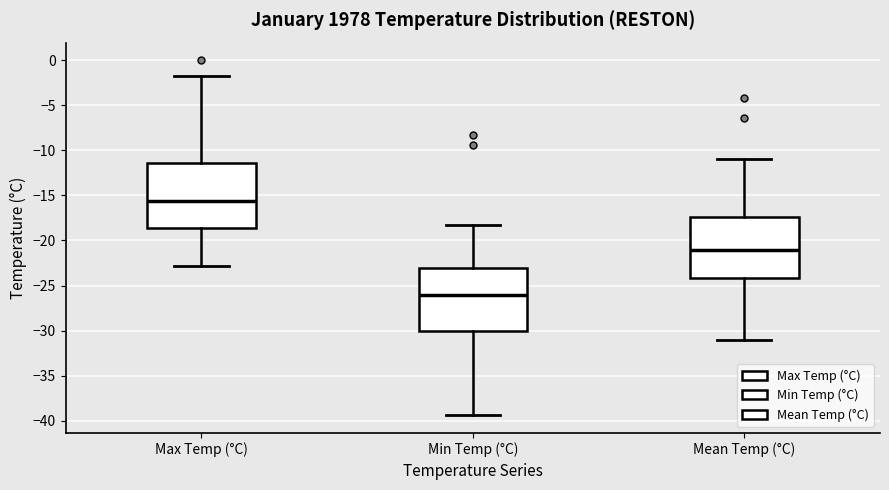

Which box's median line is the highest?

Max Temp (°C)